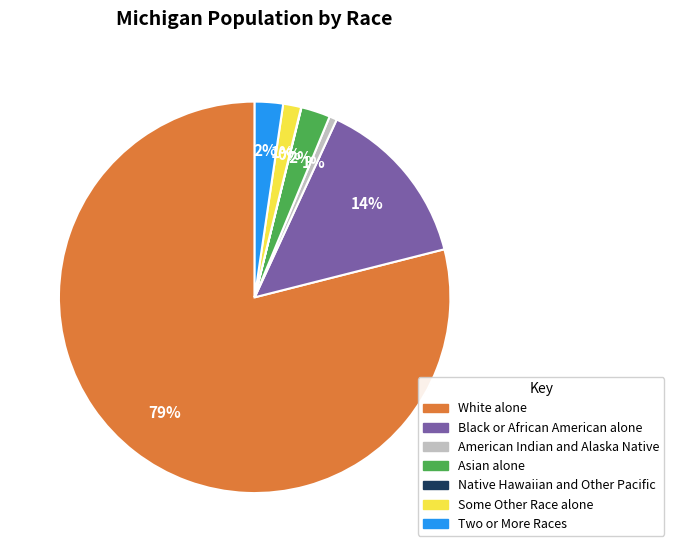

Which category accounts for the majority?

White alone